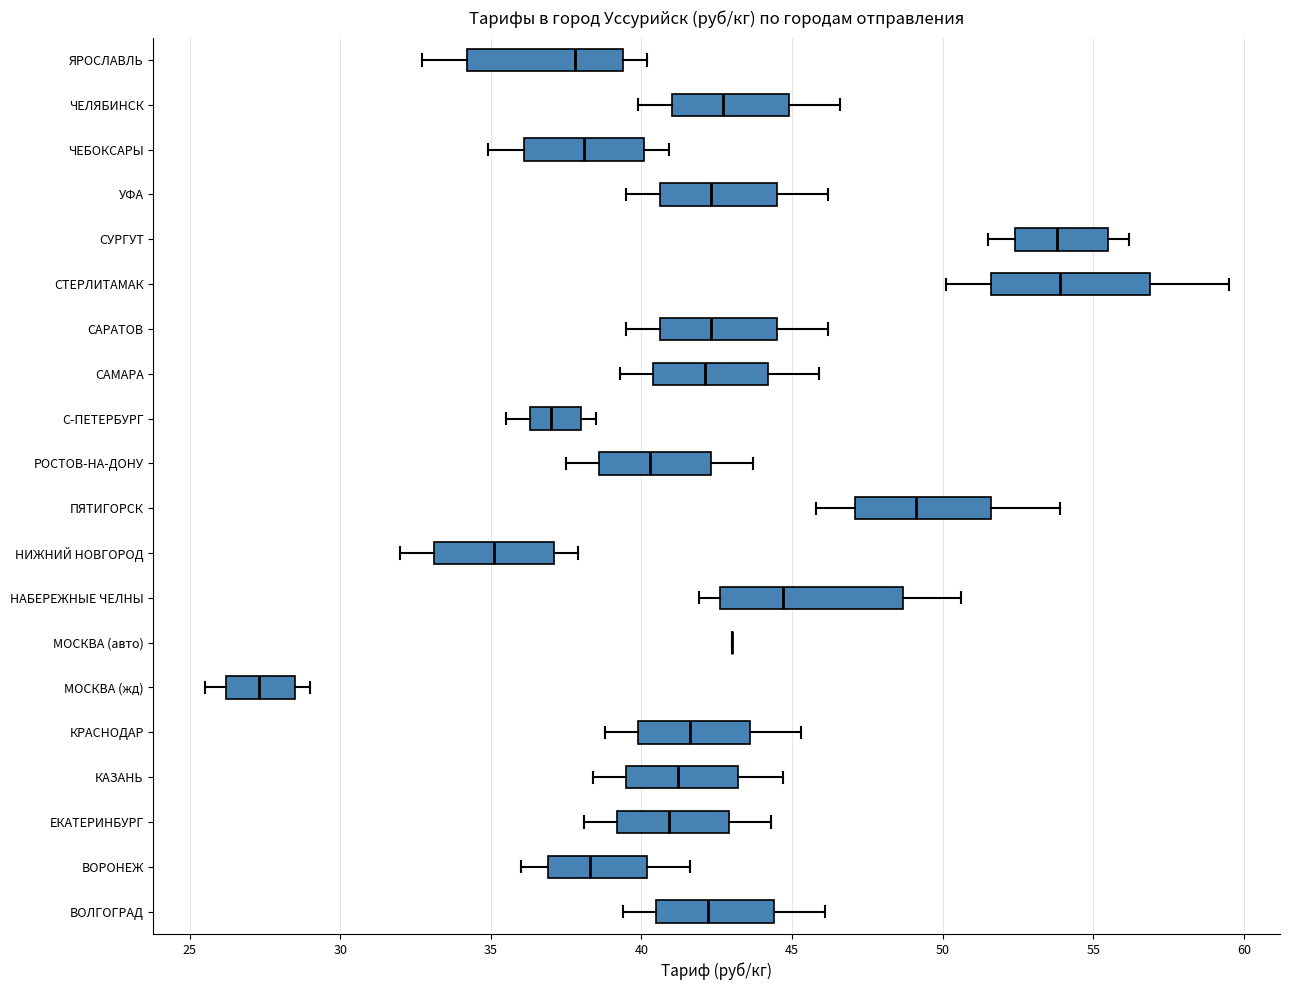

Where does the median line of the box for САРАТОВ sit on the x-axis? The values are not printed on the chart, so give them approximately, as read against the axis.

42.5